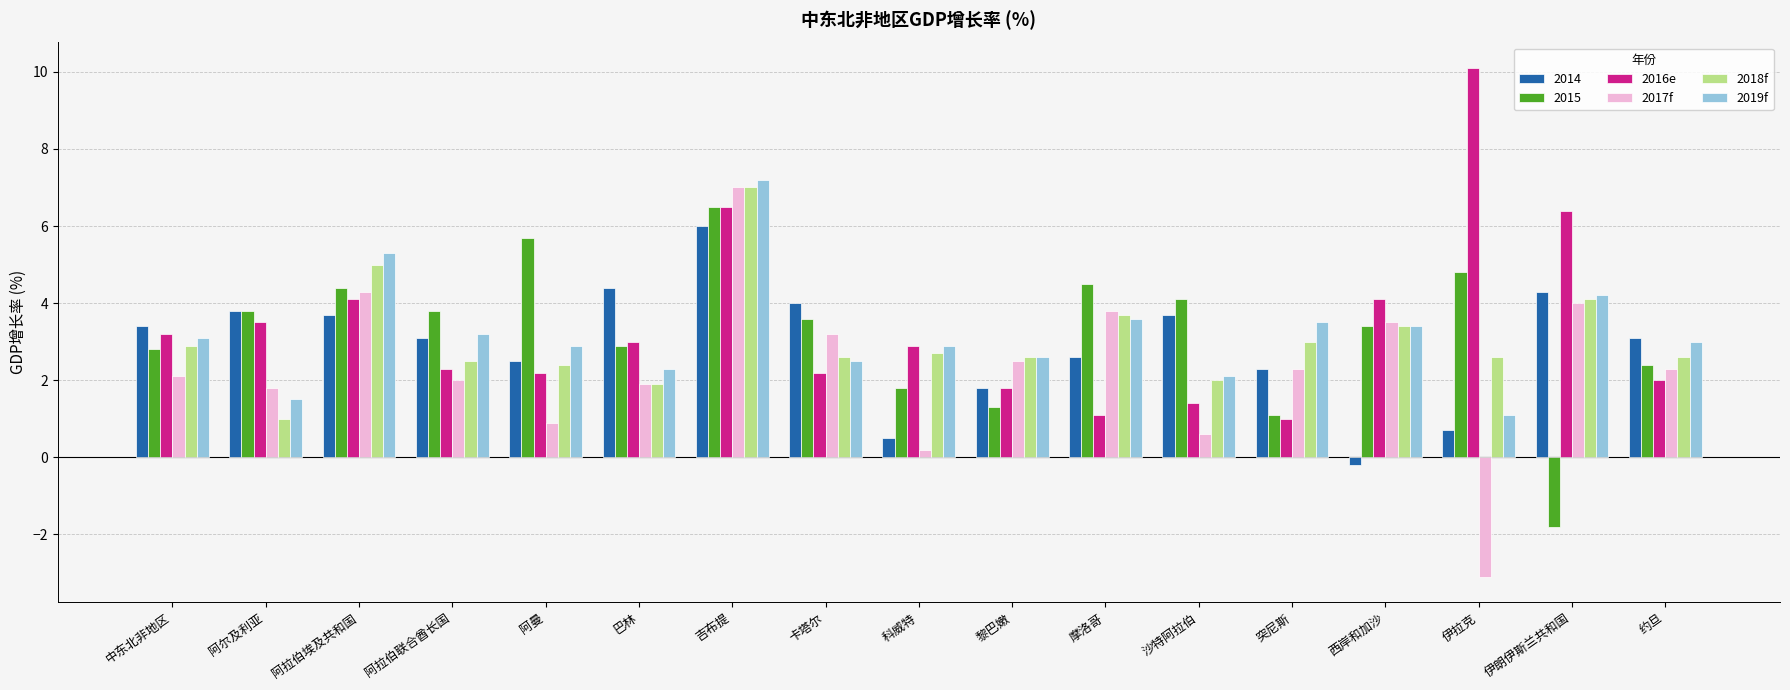

The value of 2019f at 卡塔尔 is 2.5. True or false?

True